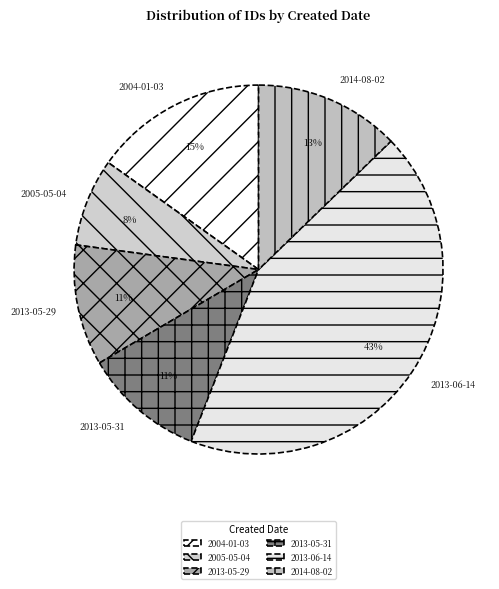

Do 2014-08-02 and 2013-05-29 together represent more than half of the pie?

No